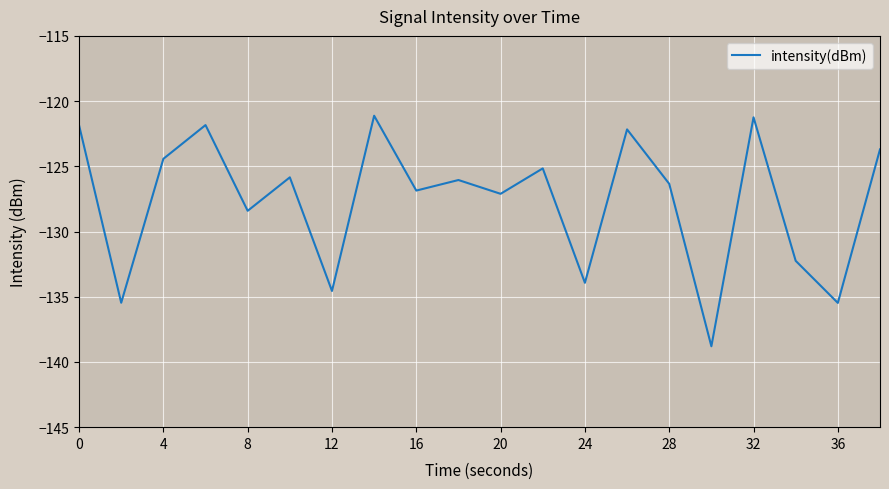

What is the smallest value displayed?

-138.8